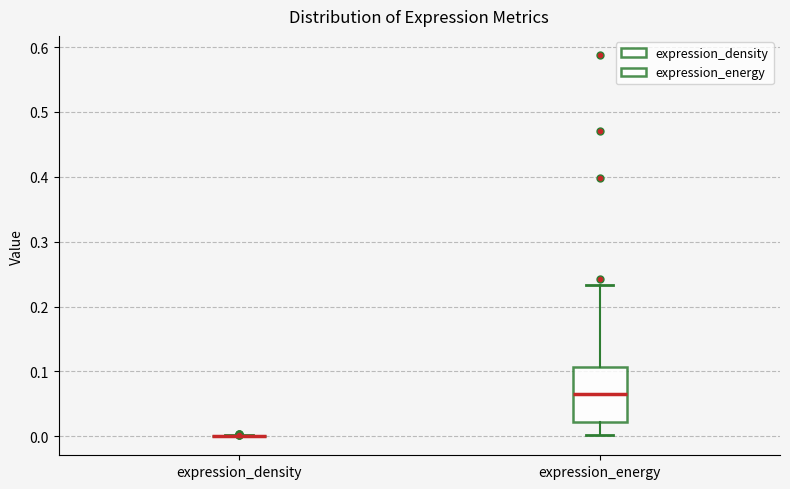

Comparing the boxes themselves (not the whiskers), which one is the tallest?

expression_energy